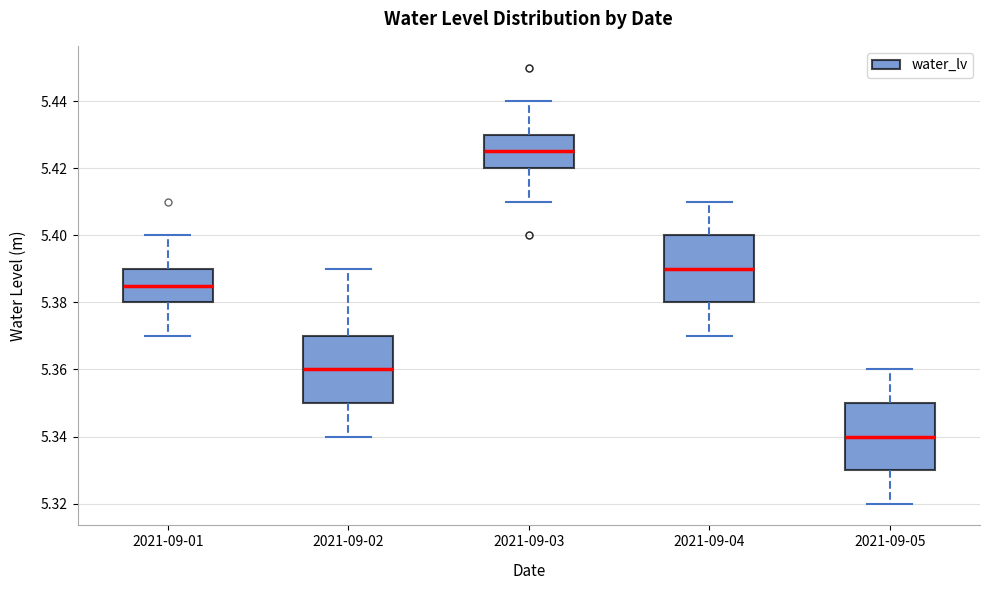

Reading left to right, transcribe this box plot: for each box, give where its median line is, the range the box spans, and where its two whiskers end, as read against the y-axis. The values are not printed on the chart, so give them approximately, as read against the axis.

2021-09-01: median 5.386, box 5.380 to 5.390, whiskers 5.370 to 5.400
2021-09-02: median 5.360, box 5.350 to 5.370, whiskers 5.340 to 5.390
2021-09-03: median 5.426, box 5.420 to 5.430, whiskers 5.410 to 5.440
2021-09-04: median 5.390, box 5.380 to 5.400, whiskers 5.370 to 5.410
2021-09-05: median 5.340, box 5.330 to 5.350, whiskers 5.320 to 5.360